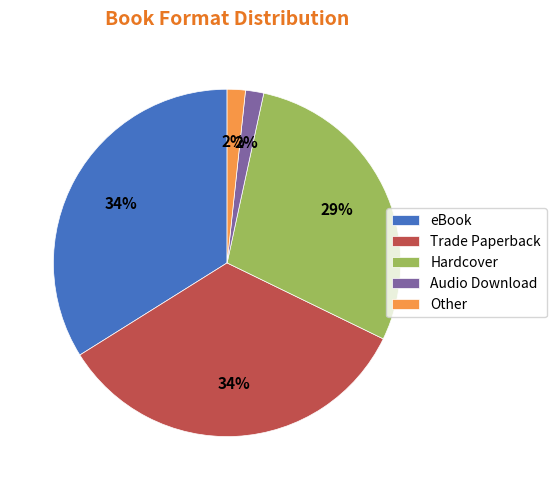

To the nearest percent, what is the difference between the largest and smallest slice percentages?

32%